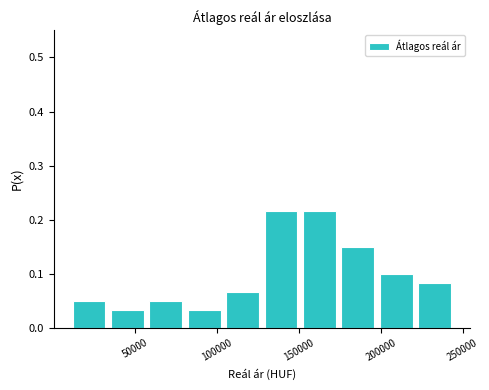

Reading left to right, transcribe this chart: for each bar, give the range it covers on the x-axis and its height. Neither the bar edges nor the heights are printed on the chart, so give them approximately, as read against the axes.

10000 to 35000: 0.05
35000 to 55000: 0.03
55000 to 80000: 0.05
80000 to 105000: 0.03
105000 to 125000: 0.07
125000 to 150000: 0.22
150000 to 175000: 0.22
175000 to 200000: 0.15
200000 to 220000: 0.10
220000 to 245000: 0.08